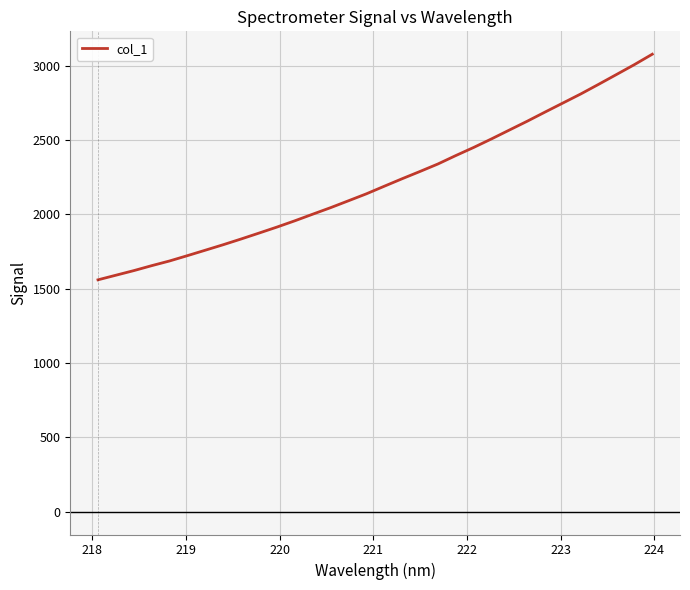

What is the maximum value shown in the chart?

3077.8